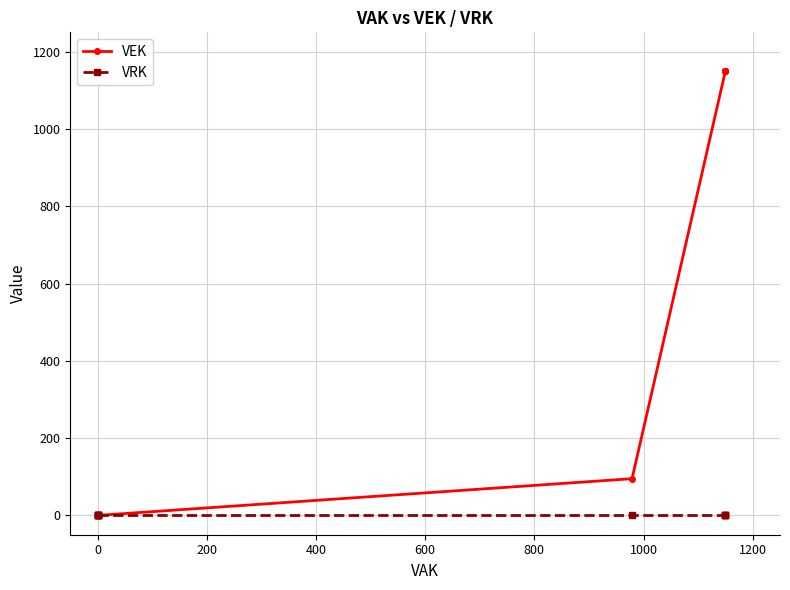

The VEK series shows 1590 at 11. True or false?

False